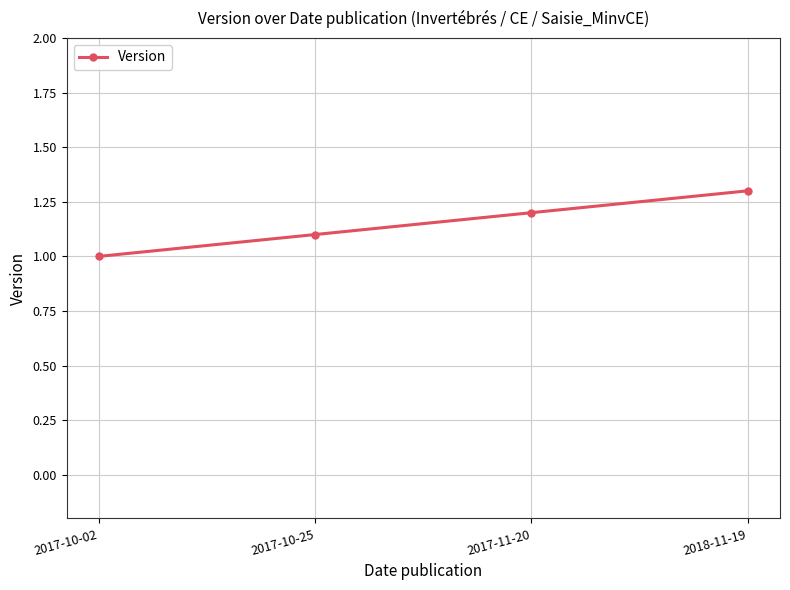

What is the ratio of the value at 2017-11-20 to the value at 2018-11-19?

0.9